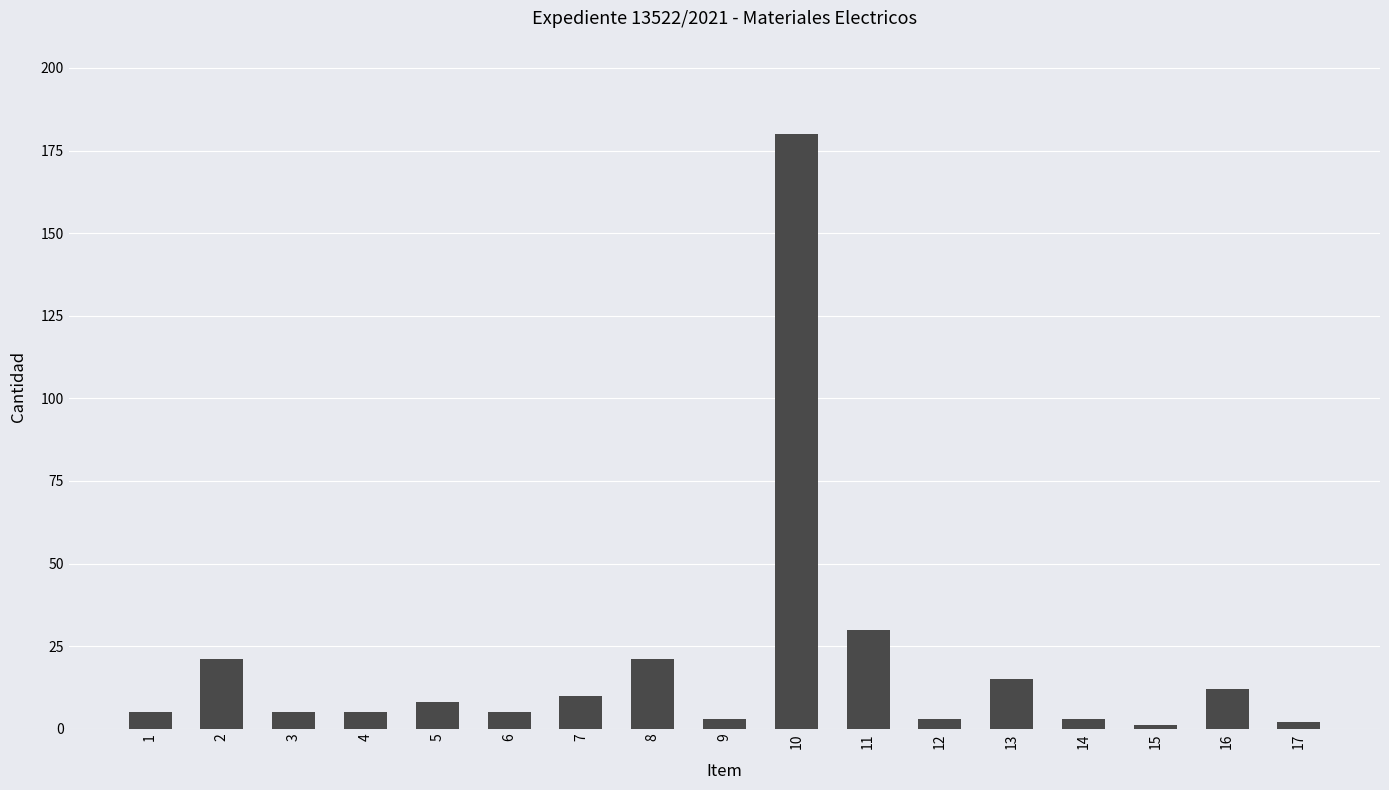

Reading right to left, extract all data points from this chart.

17=2	16=12	15=1	14=3	13=15	12=3	11=30	10=180	9=3	8=21	7=10	6=5	5=8	4=5	3=5	2=21	1=5